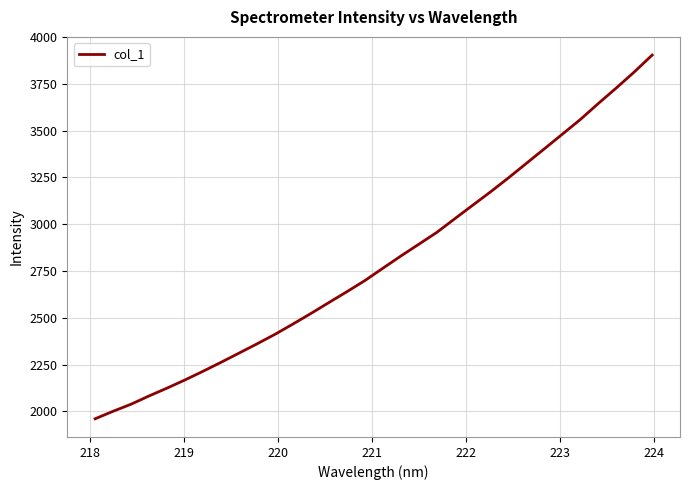

What is the maximum value shown in the chart?

3904.2